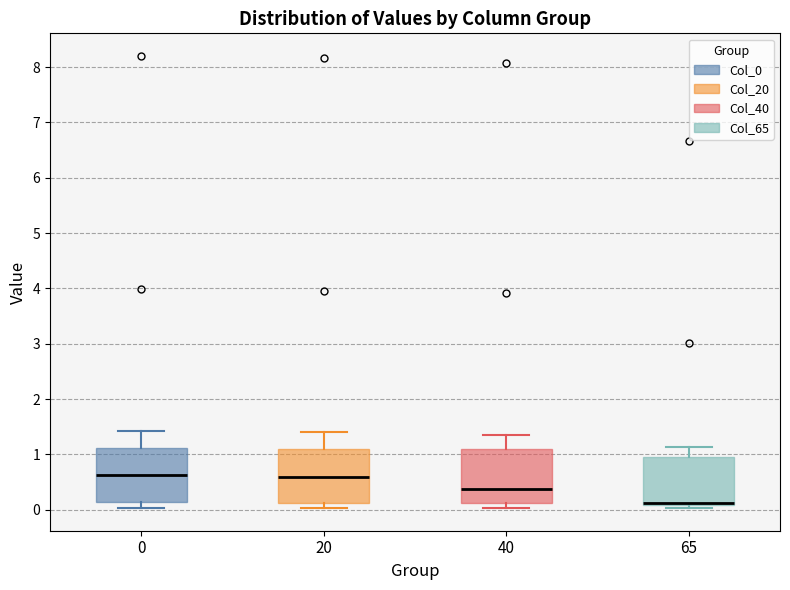

Which box's median line is the lowest?

65